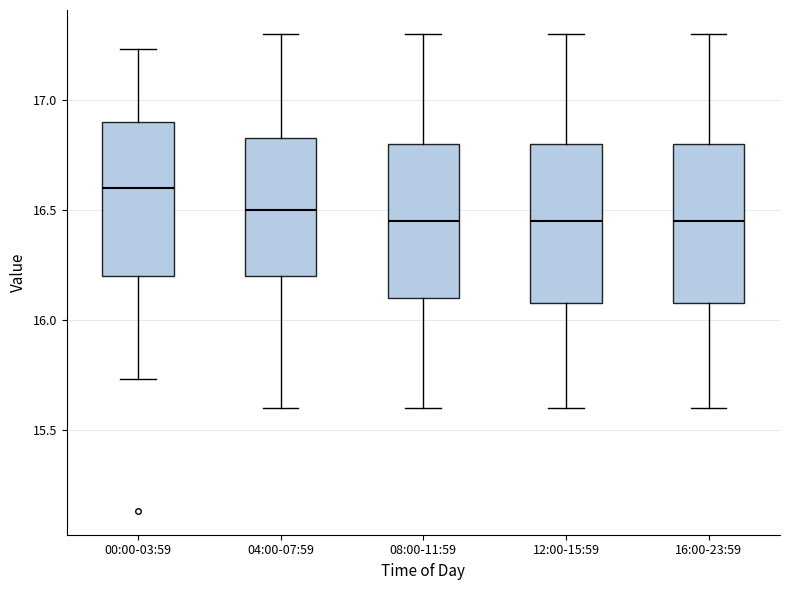

Where is the lower edge of the box for 00:00-03:59 on the y-axis? The values are not printed on the chart, so give them approximately, as read against the axis.

16.20